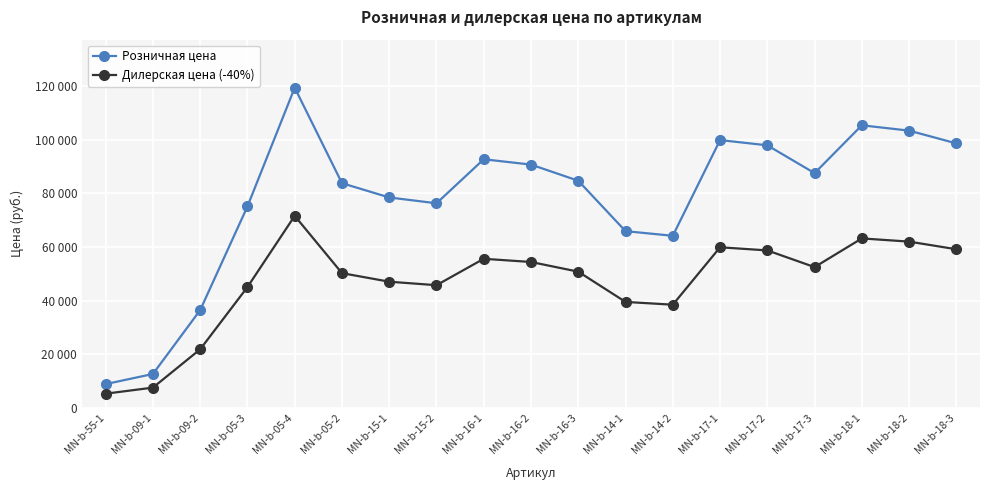

What is the total value across all series at MN-b-17-2?

156720